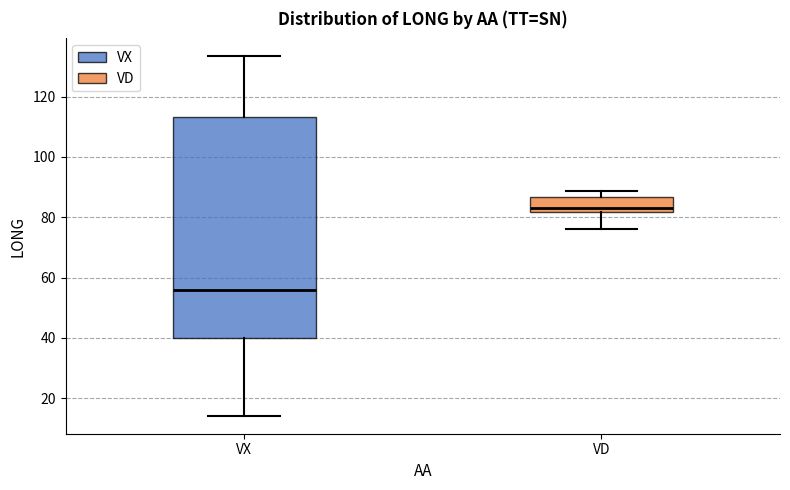

Where does the lower whisker of the box for VX end on the y-axis? The values are not printed on the chart, so give them approximately, as read against the axis.

14